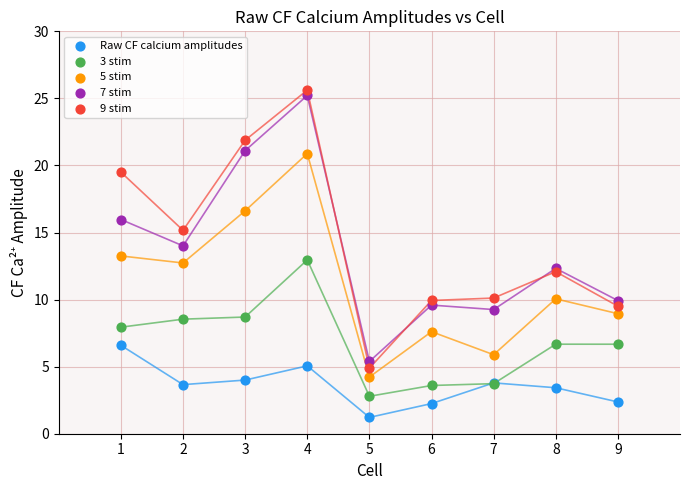

What is the X range (max minus min) for the scatter plot?

8.0